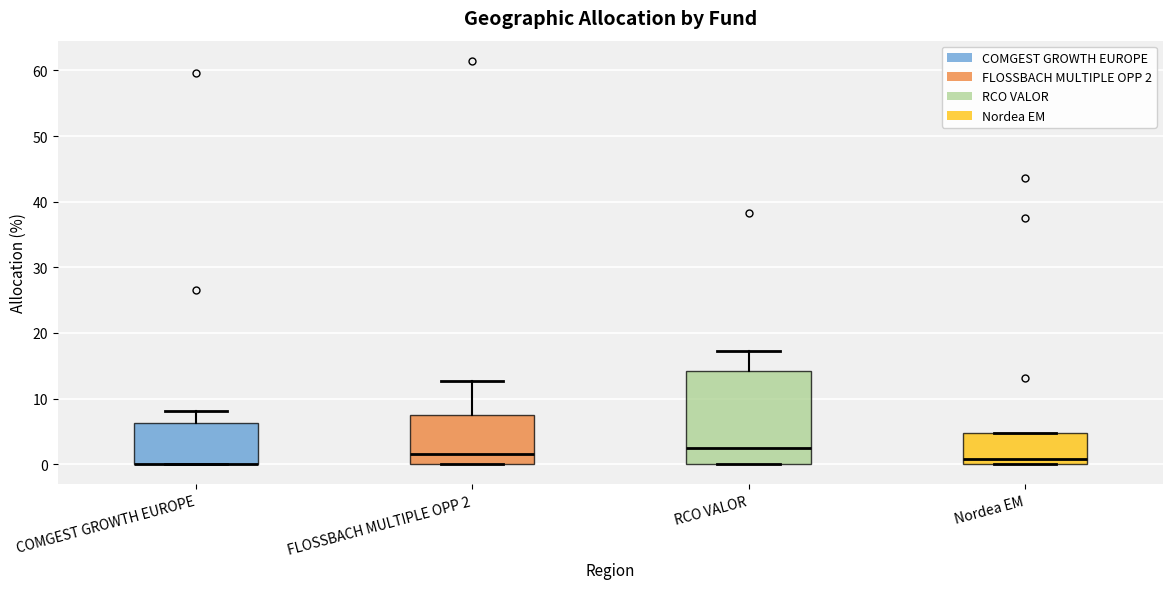

Where is the lower edge of the box for Nordea EM on the y-axis? The values are not printed on the chart, so give them approximately, as read against the axis.

0